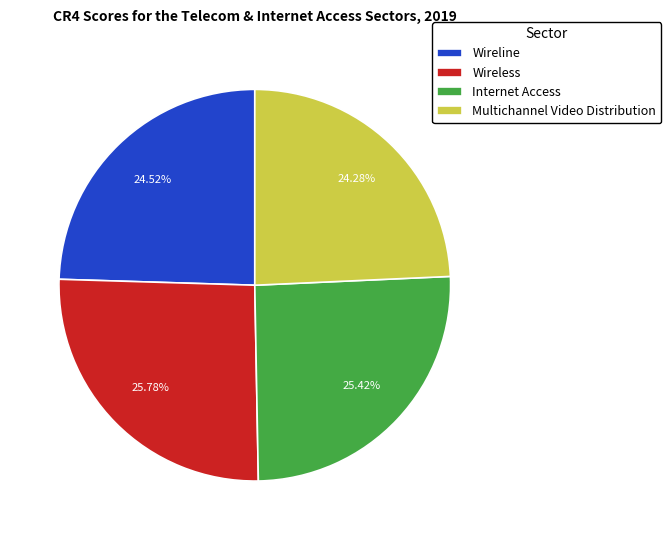

Is it true that Internet Access is 25% of the pie?

True